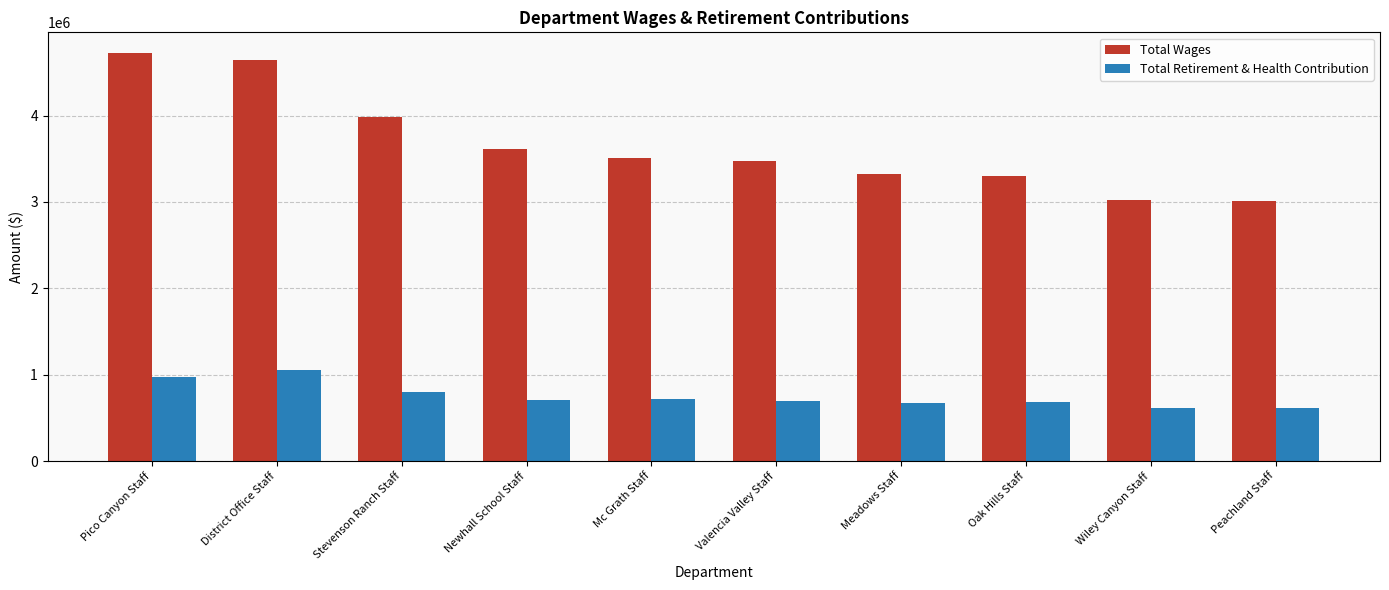

Which series has the largest total across all categories?

Total Wages